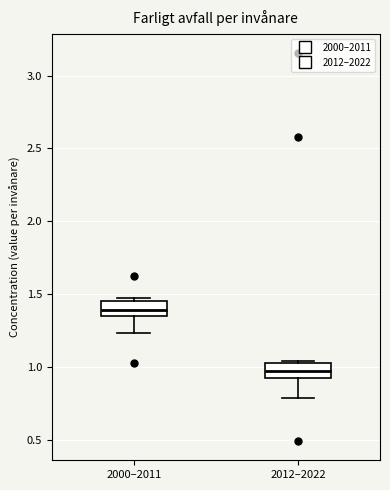

Where is the upper edge of the box for 2012–2022 on the y-axis? The values are not printed on the chart, so give them approximately, as read against the axis.

1.05